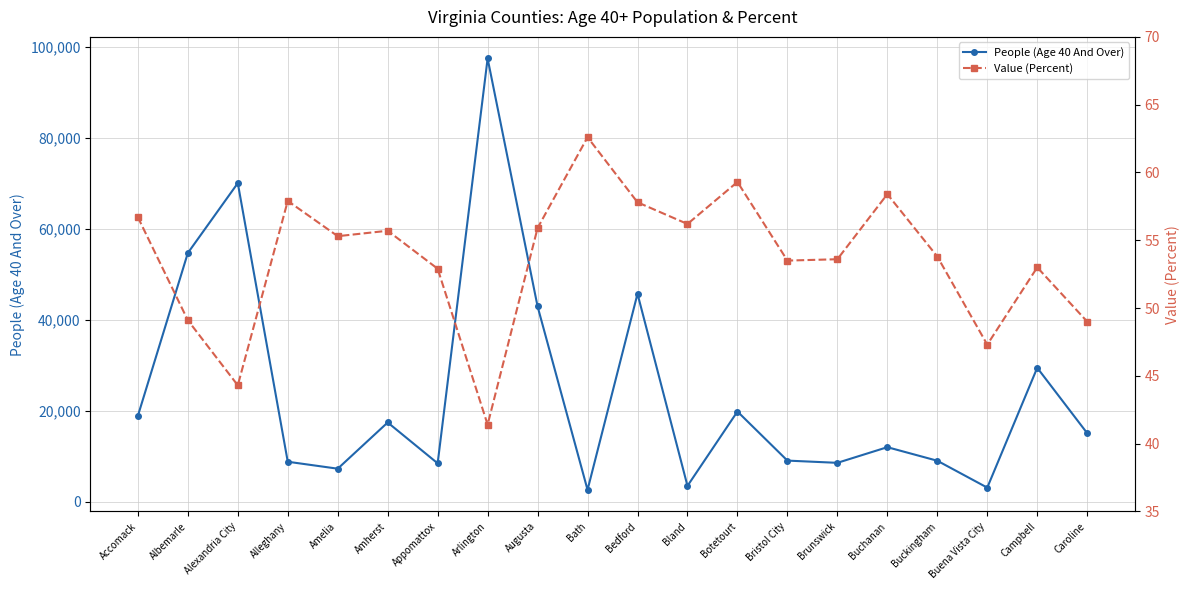

What is the sum of all People (Age 40 And Over) values?

484780